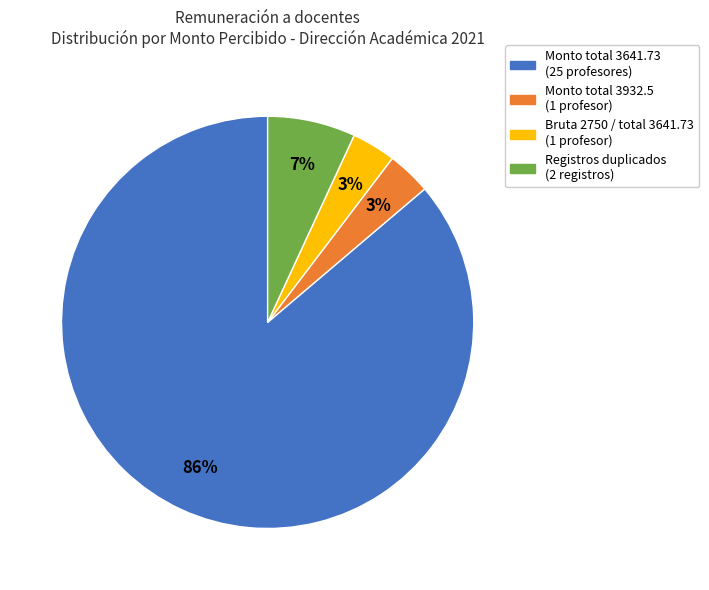

Does Monto total 3641.73 (25 profesores) account for over 50% of the chart?

Yes